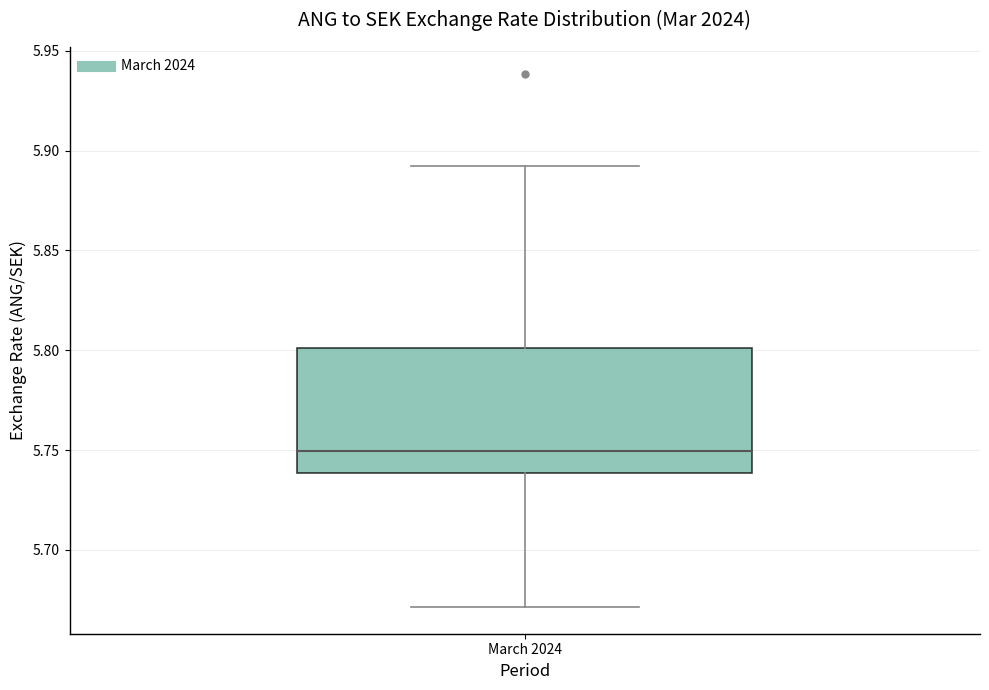

Transcribe this box plot: give where the median line is, the range the box spans, and where the two whiskers end, as read against the y-axis. The values are not printed on the chart, so give them approximately, as read against the axis.

median 5.75, box 5.74 to 5.80, whiskers 5.67 to 5.89